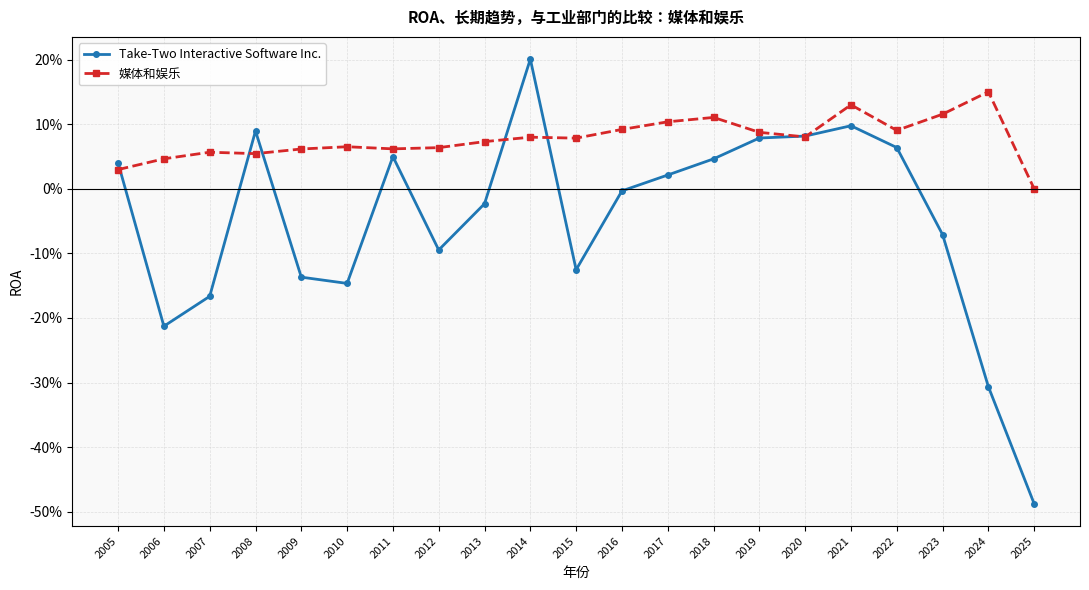

Does the chart have visible grid lines?

Yes